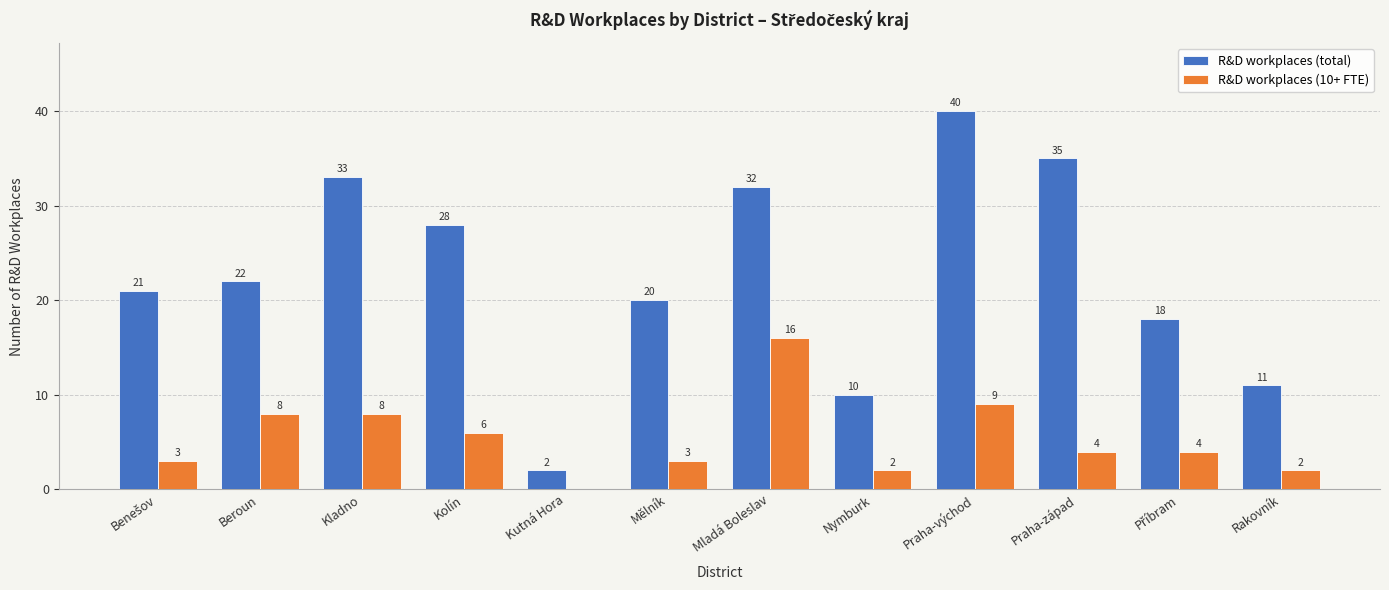

What are all the series names shown in the legend?

R&D workplaces (total), R&D workplaces (10+ FTE)